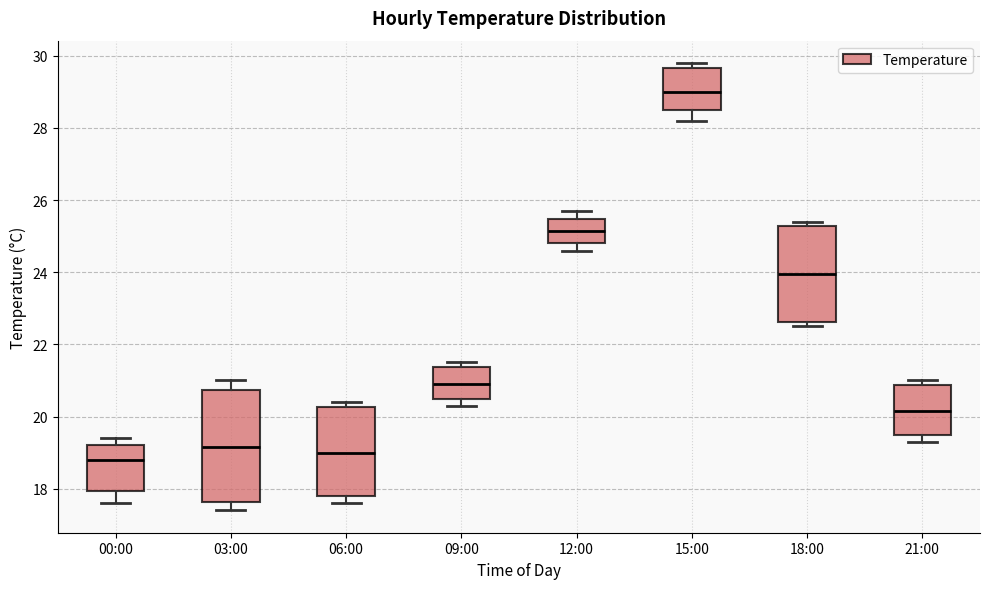

Reading left to right, transcribe this box plot: for each box, give where its median line is, the range the box spans, and where its two whiskers end, as read against the y-axis. The values are not printed on the chart, so give them approximately, as read against the axis.

00:00: median 18.8, box 18.0 to 19.2, whiskers 17.6 to 19.4
03:00: median 19.2, box 17.6 to 20.8, whiskers 17.4 to 21.0
06:00: median 19.0, box 17.8 to 20.2, whiskers 17.6 to 20.4
09:00: median 21.0, box 20.6 to 21.4, whiskers 20.4 to 21.6
12:00: median 25.2, box 24.8 to 25.4, whiskers 24.6 to 25.8
15:00: median 29.0, box 28.6 to 29.6, whiskers 28.2 to 29.8
18:00: median 24.0, box 22.6 to 25.2, whiskers 22.6 (just below the box's lower edge) to 25.4
21:00: median 20.2, box 19.6 to 20.8, whiskers 19.4 to 21.0